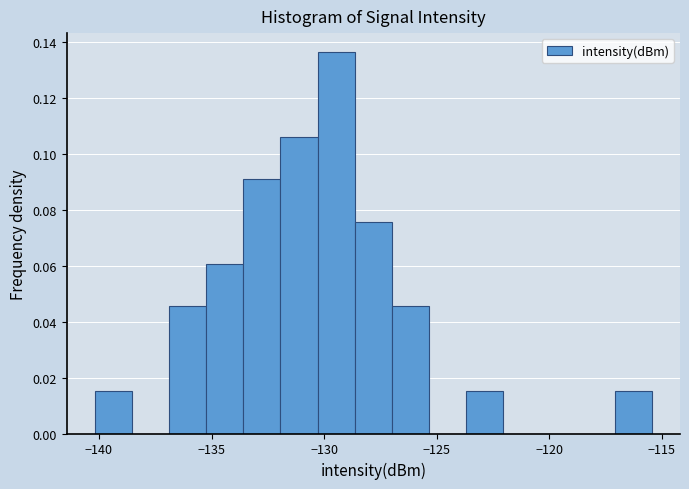

Around what value on the x-axis is the tallest bar? Give the approximate position of its centre, as read against the axis.

-129.5